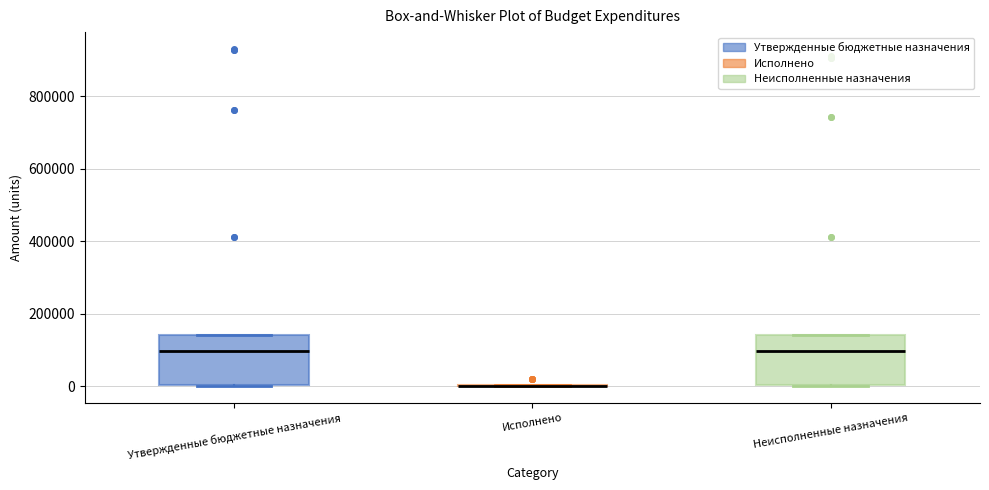

Reading left to right, read every box against the y-axis: the position of its median line, the range the box covers, and the ends of its whiskers. The values are not printed on the chart, so give them approximately, as read against the axis.

Утвержденные бюджетные назначения: median 100000, box 0 to 140000, whiskers 0 to 140000
Исполнено: box collapsed to a line at 0, whiskers 0 to 0
Неисполненные назначения: median 100000, box 0 to 140000, whiskers 0 to 140000